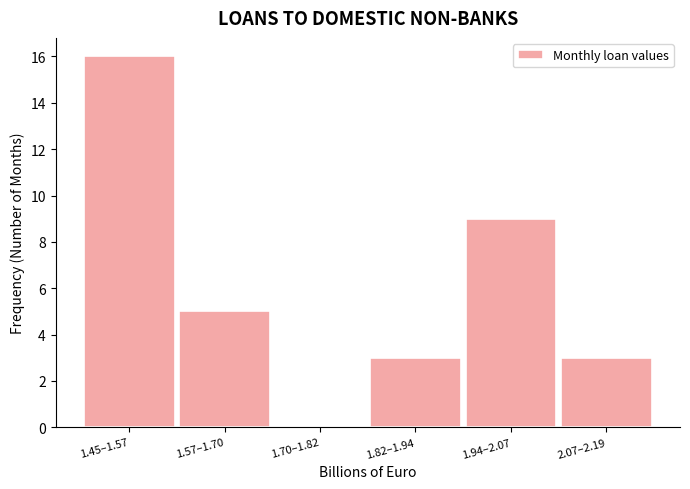

Reading left to right, list all the values displayed in this chart.

1.45–1.57=16	1.57–1.70=5	1.70–1.82=0	1.82–1.94=3	1.94–2.07=9	2.07–2.19=3